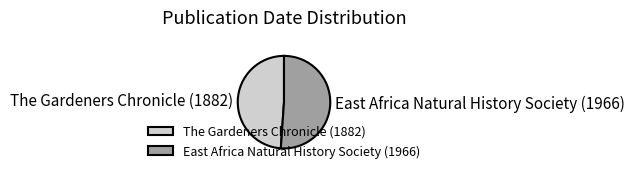

Is the sum of The Gardeners Chronicle (1882) and East Africa Natural History Society (1966) greater than half?

Yes